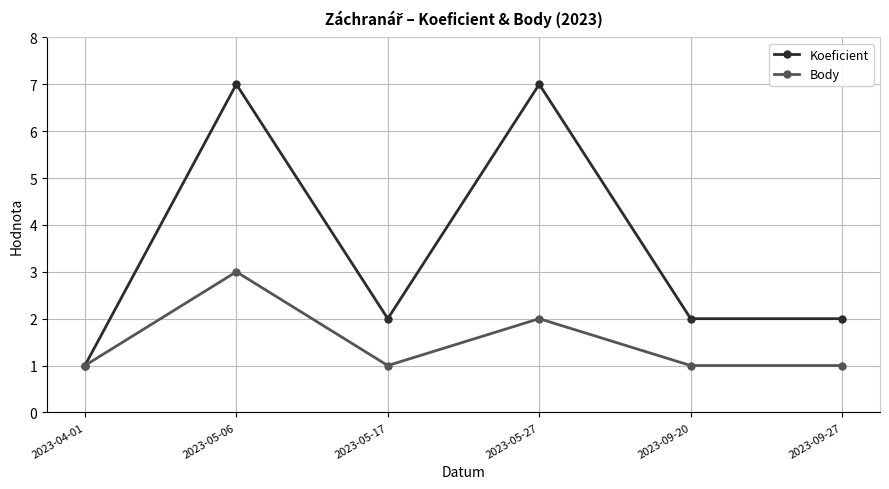

What is the difference between the highest and lowest values at 2023-05-27?

5